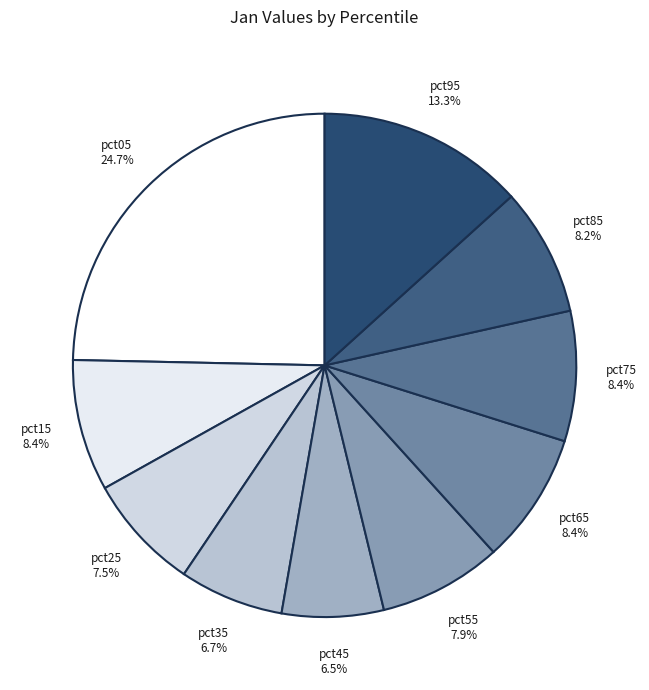

Which has a higher value, pct55 or pct45?

pct55